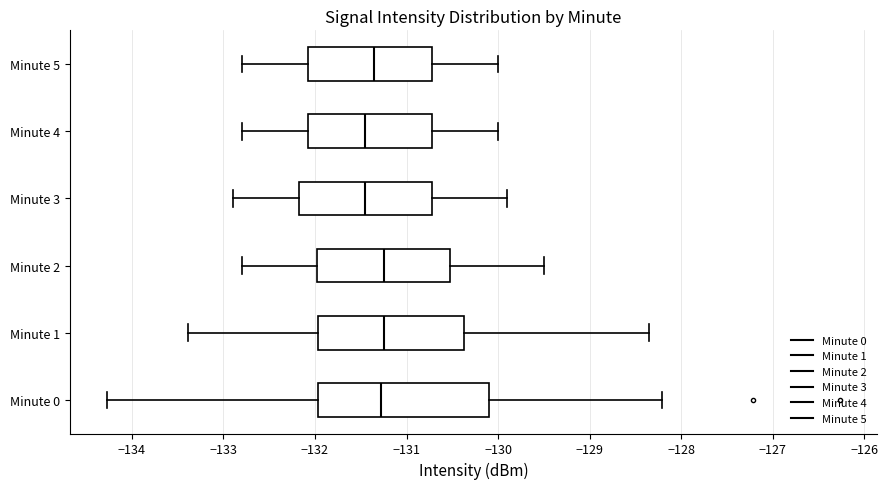

Reading bottom to top, read every box against the x-axis: the position of its median line, the range the box covers, and the ends of its whiskers. The values are not printed on the chart, so give them approximately, as read against the axis.

Minute 0: median -131.3, box -132.0 to -130.1, whiskers -134.3 to -128.2
Minute 1: median -131.2, box -132.0 to -130.4, whiskers -133.4 to -128.4
Minute 2: median -131.2, box -132.0 to -130.5, whiskers -132.8 to -129.5
Minute 3: median -131.4, box -132.2 to -130.7, whiskers -132.9 to -129.9
Minute 4: median -131.4, box -132.1 to -130.7, whiskers -132.8 to -130.0
Minute 5: median -131.3, box -132.1 to -130.7, whiskers -132.8 to -130.0